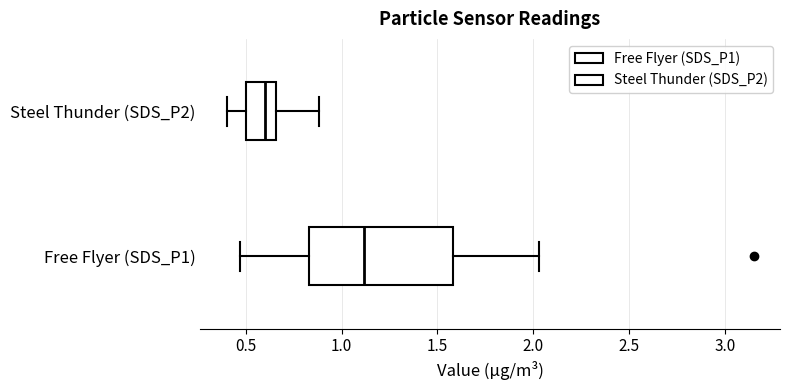

Which box has the furthest to the left median line?

Steel Thunder (SDS_P2)